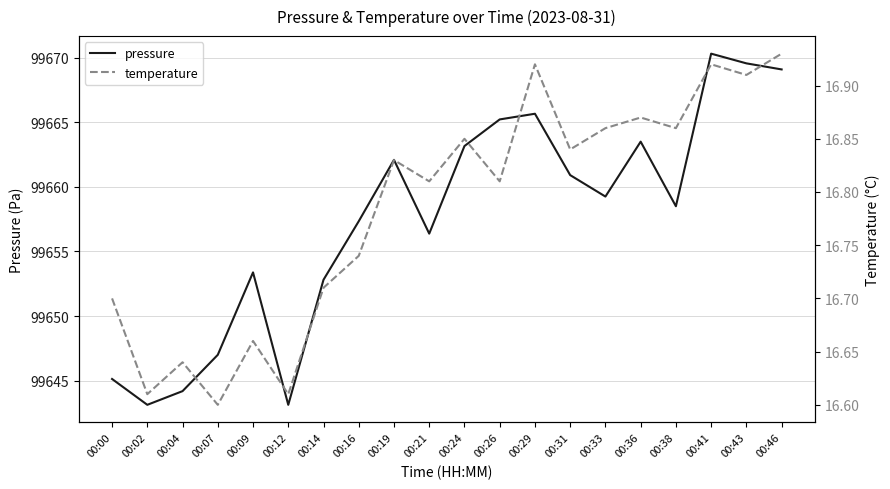

How many interior local peaks does the temperature series have?

7